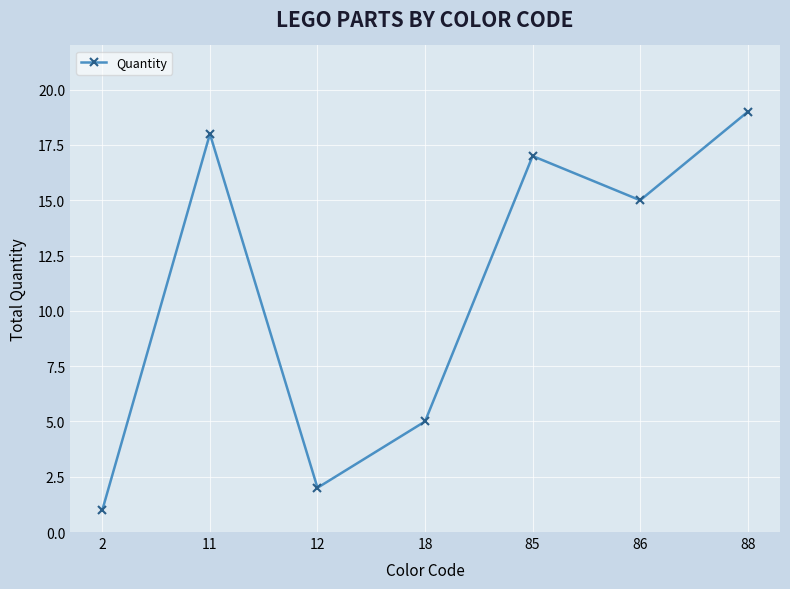

What is the change in value from 2 to 11?

+17